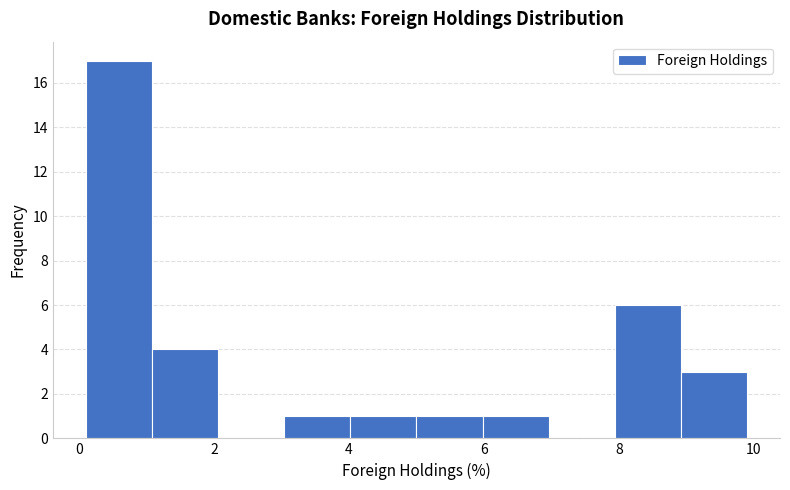

Reading left to right, list every bar in this chart as the range it spans on the x-axis followed by its height. Neither the bar edges nor the heights are printed on the chart, so give them approximately, as read against the axes.

0.10 to 1.08: 17
1.08 to 2.06: 4
2.06 to 3.04: 0
3.04 to 4.02: 1
4.02 to 5.00: 1
5.00 to 5.98: 1
5.98 to 6.96: 1
6.96 to 7.94: 0
7.94 to 8.92: 6
8.92 to 9.90: 3